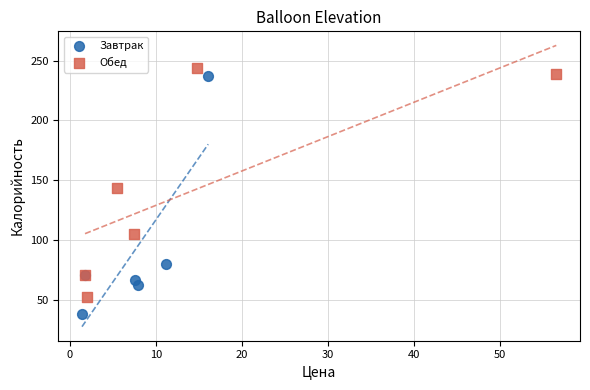

Which series contains the lowest Y value?

Завтрак